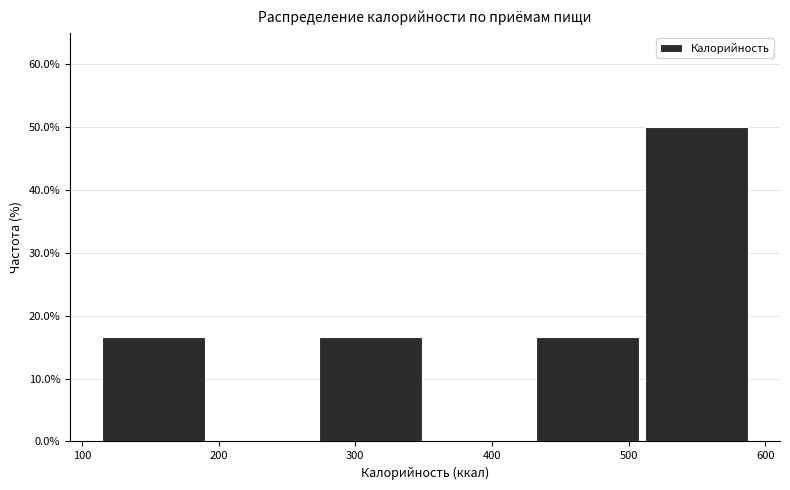

What is the height of the bar covering 430 to 510 on the x-axis? Neither the bar edges nor the heights are printed on the chart, so give them approximately, as read against the axes.

17